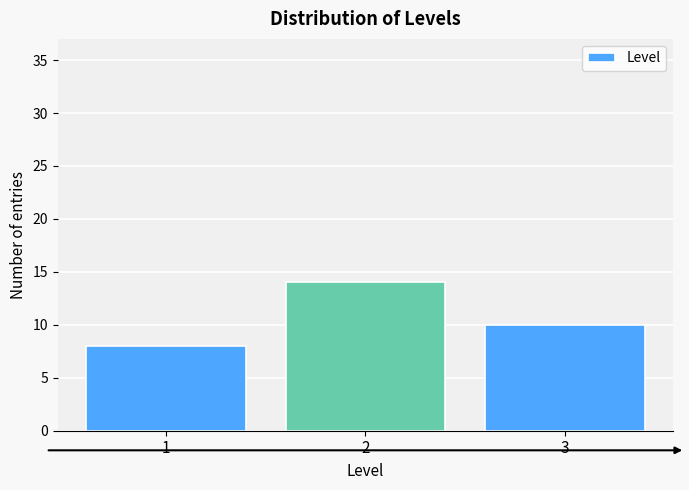

Reading left to right, transcribe all the data shown in this chart.

8	14	10